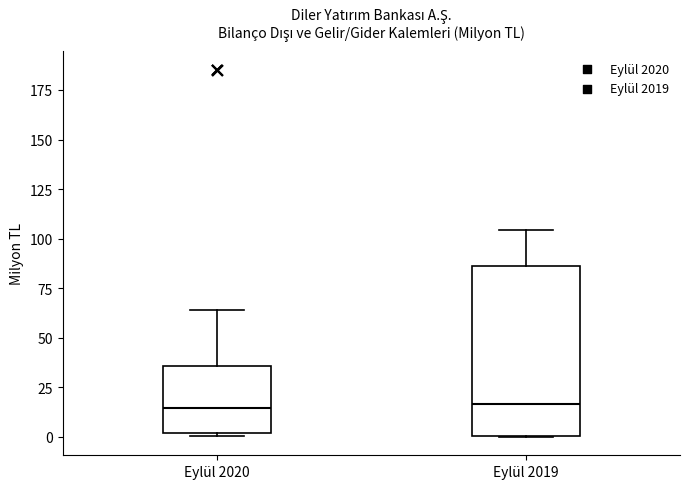

Reading left to right, transcribe this box plot: for each box, give where its median line is, the range the box spans, and where its two whiskers end, as read against the y-axis. The values are not printed on the chart, so give them approximately, as read against the axis.

Eylül 2020: median 15, box 0 to 35, whiskers 0 (just below the box's lower edge) to 65
Eylül 2019: median 15, box 0 to 85, whiskers 0 to 105